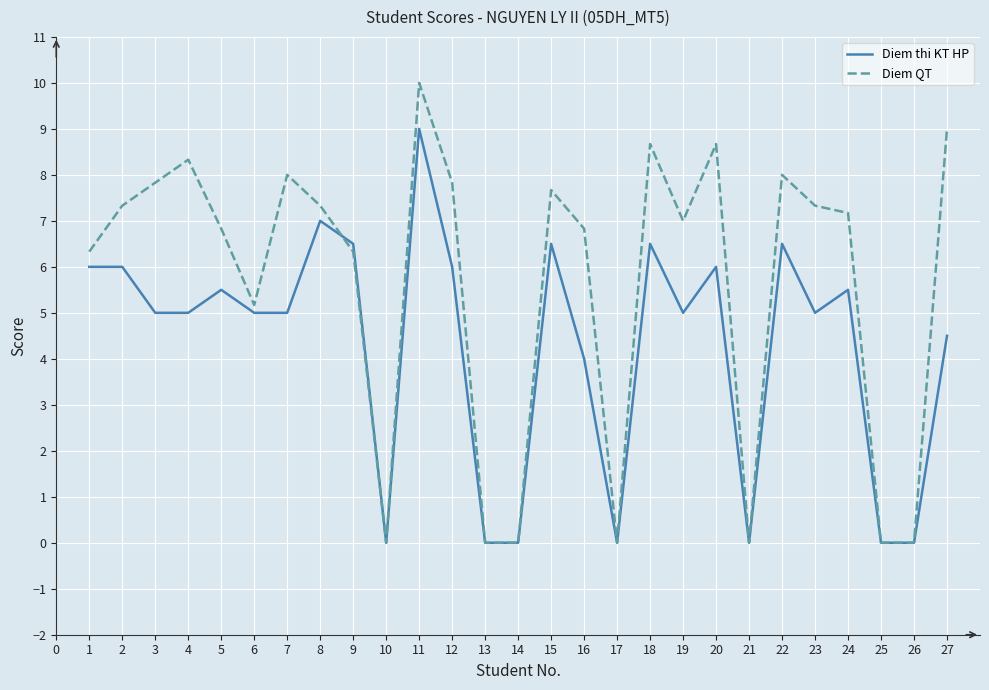

What is the sum of all Diem QT values?

151.7